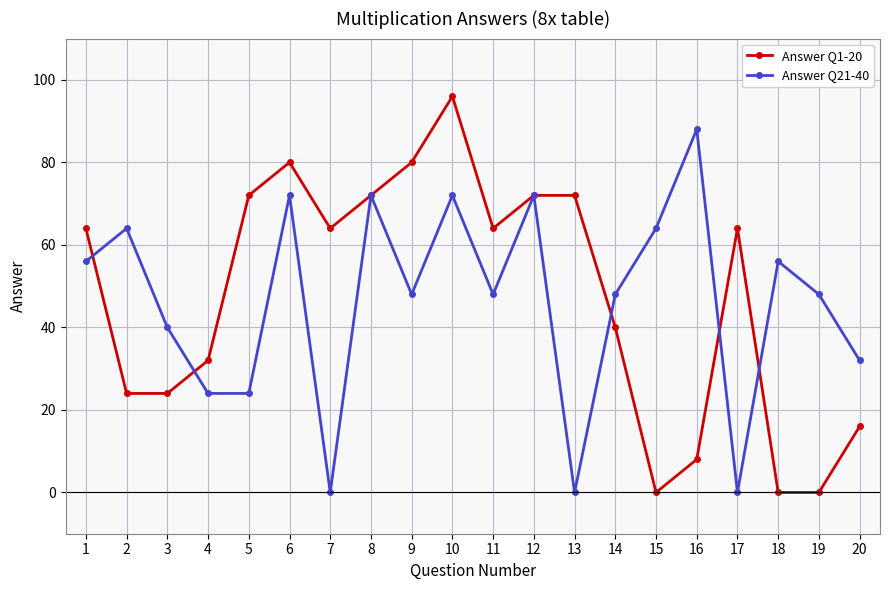

What is the spread (max minus min) of values at 13?

72